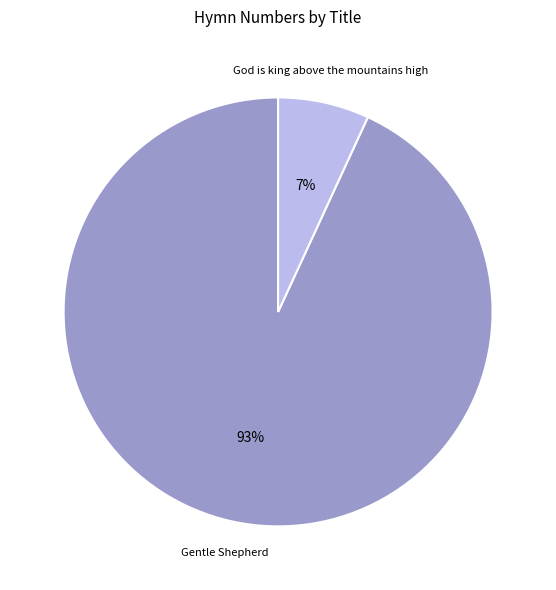

What is the smallest slice in the pie chart?

God is king above the mountains high